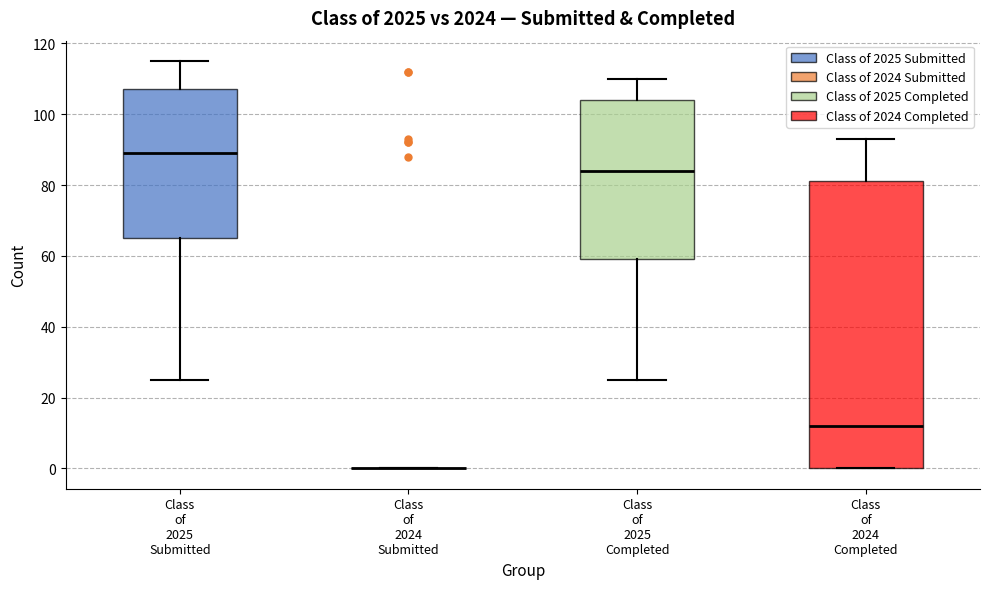

Comparing the boxes themselves (not the whiskers), which one is the tallest?

Class of 2024 Completed